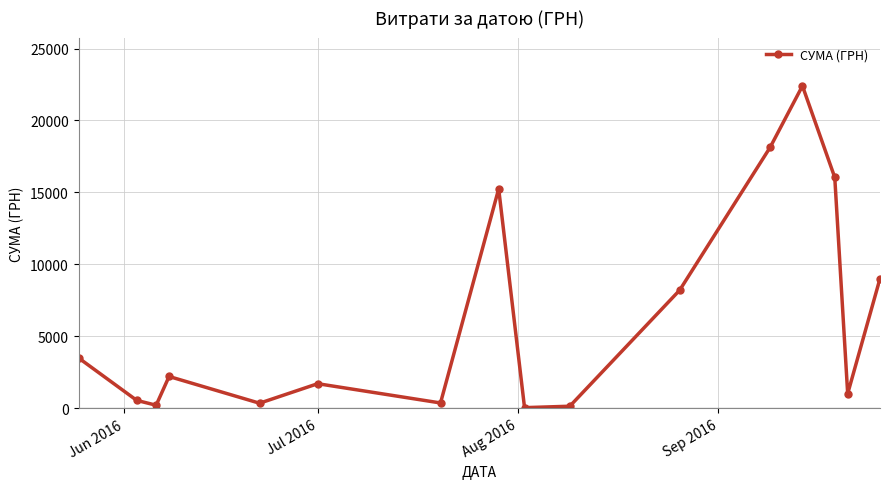

How many interior local valleys (lower than both neighbors) does the data have?

5